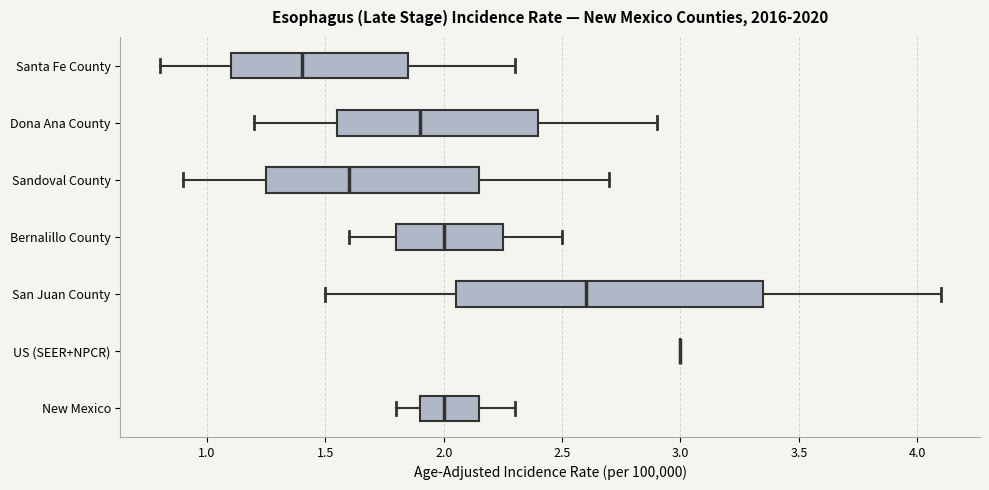

Reading bottom to top, read every box against the x-axis: the position of its median line, the range the box covers, and the ends of its whiskers. The values are not printed on the chart, so give them approximately, as read against the axis.

New Mexico: median 2.00, box 1.90 to 2.15, whiskers 1.80 to 2.30
US (SEER+NPCR): box collapsed to a line at 3.00, whiskers 3.00 to 3.00
San Juan County: median 2.60, box 2.05 to 3.35, whiskers 1.50 to 4.10
Bernalillo County: median 2.00, box 1.80 to 2.25, whiskers 1.60 to 2.50
Sandoval County: median 1.60, box 1.25 to 2.15, whiskers 0.90 to 2.70
Dona Ana County: median 1.90, box 1.55 to 2.40, whiskers 1.20 to 2.90
Santa Fe County: median 1.40, box 1.10 to 1.85, whiskers 0.80 to 2.30